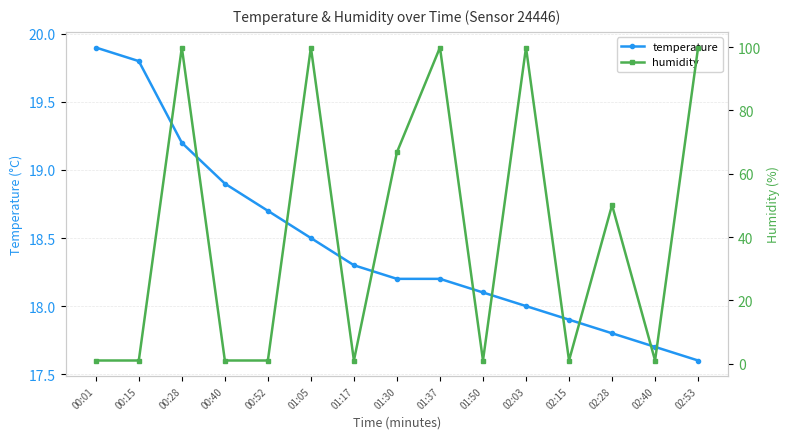

How many interior local valleys does the humidity series have?

4